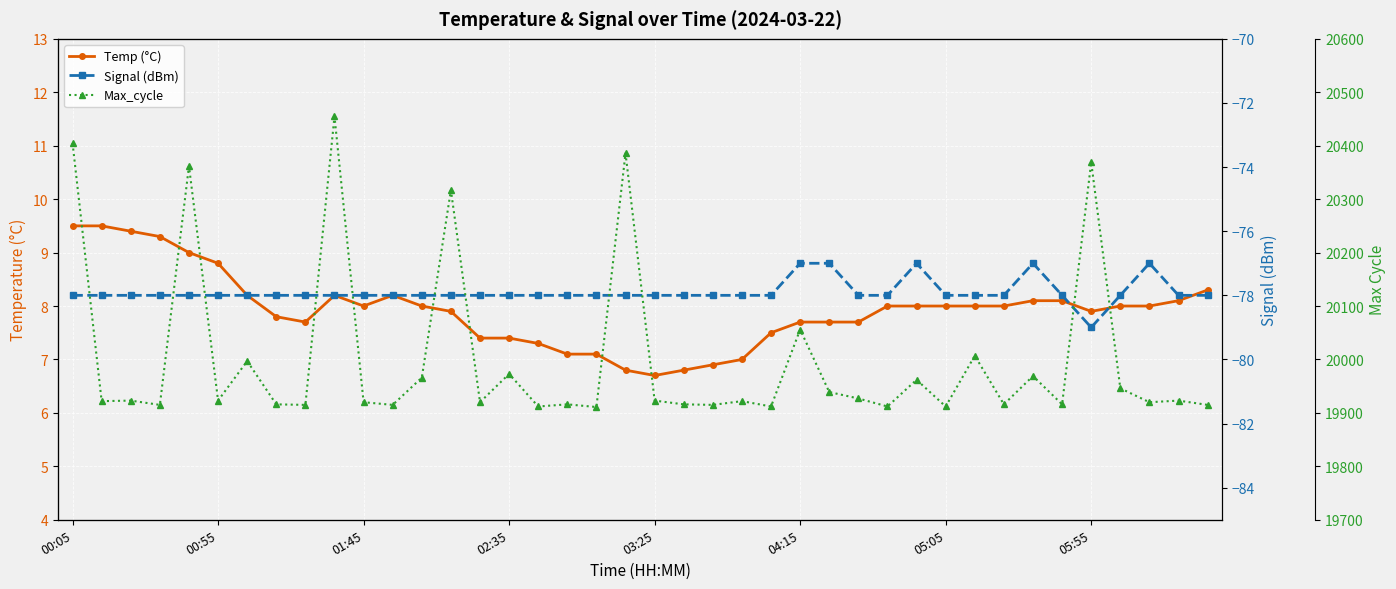

What is the total value across all series at 31?

19937.0